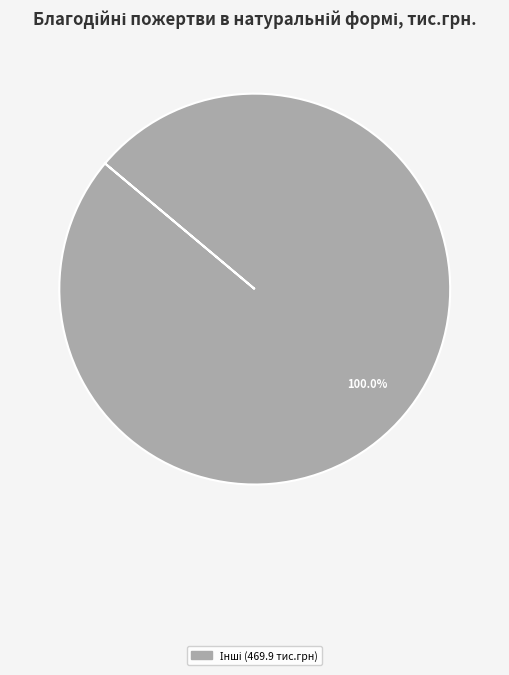

Does any single category account for the majority?

Yes